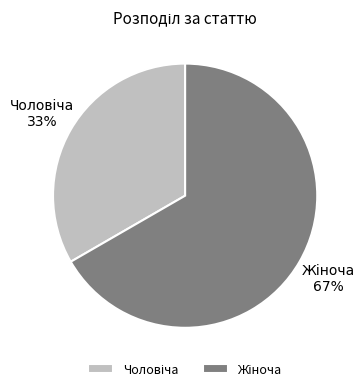

Is there any slice that represents more than half of the pie?

Yes